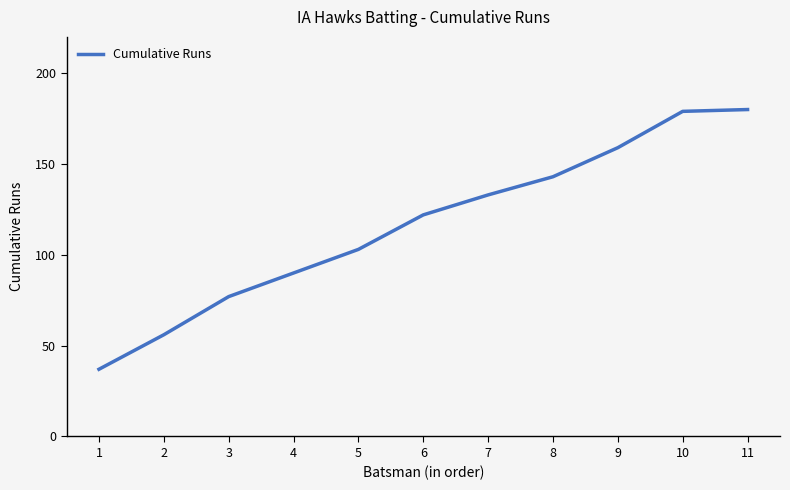

What is the greatest value displayed?

180